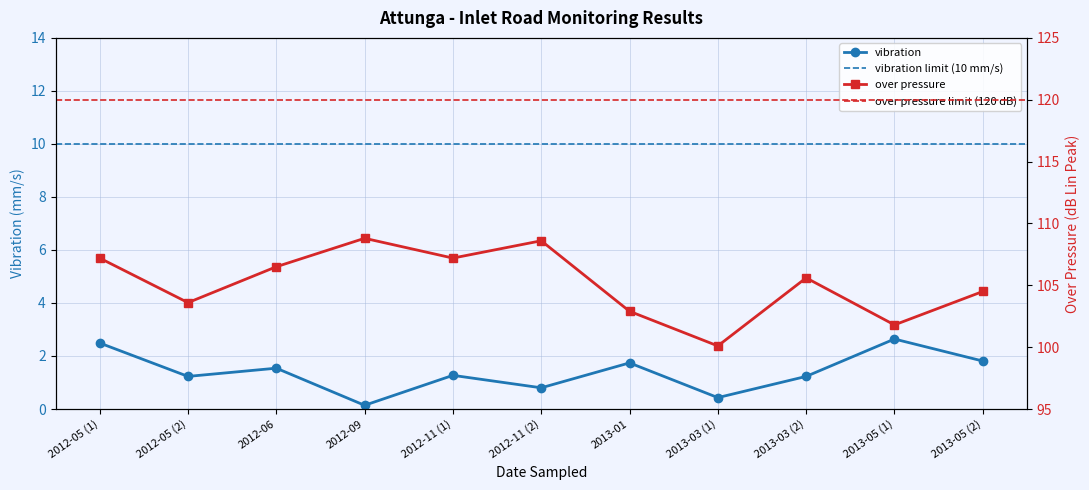

At how many categories does at least one series exceed 4?

11